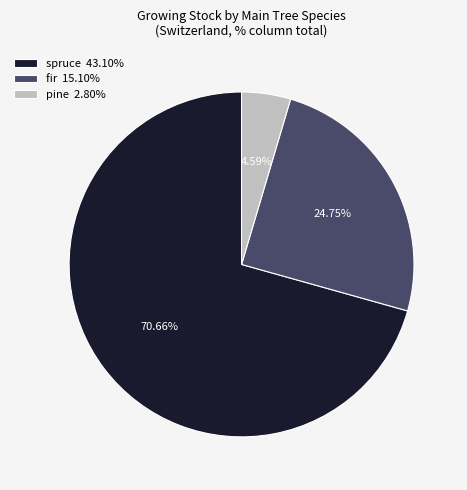

Which slice represents more than half of the pie?

spruce 43.10%